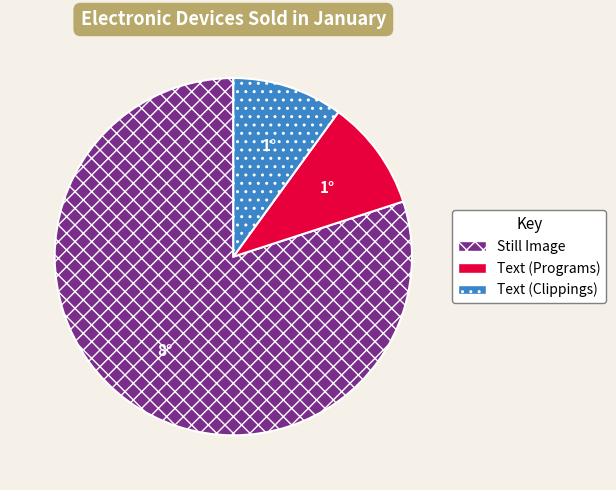

The Text (Programs) slice represents 1% of the pie. True or false?

False